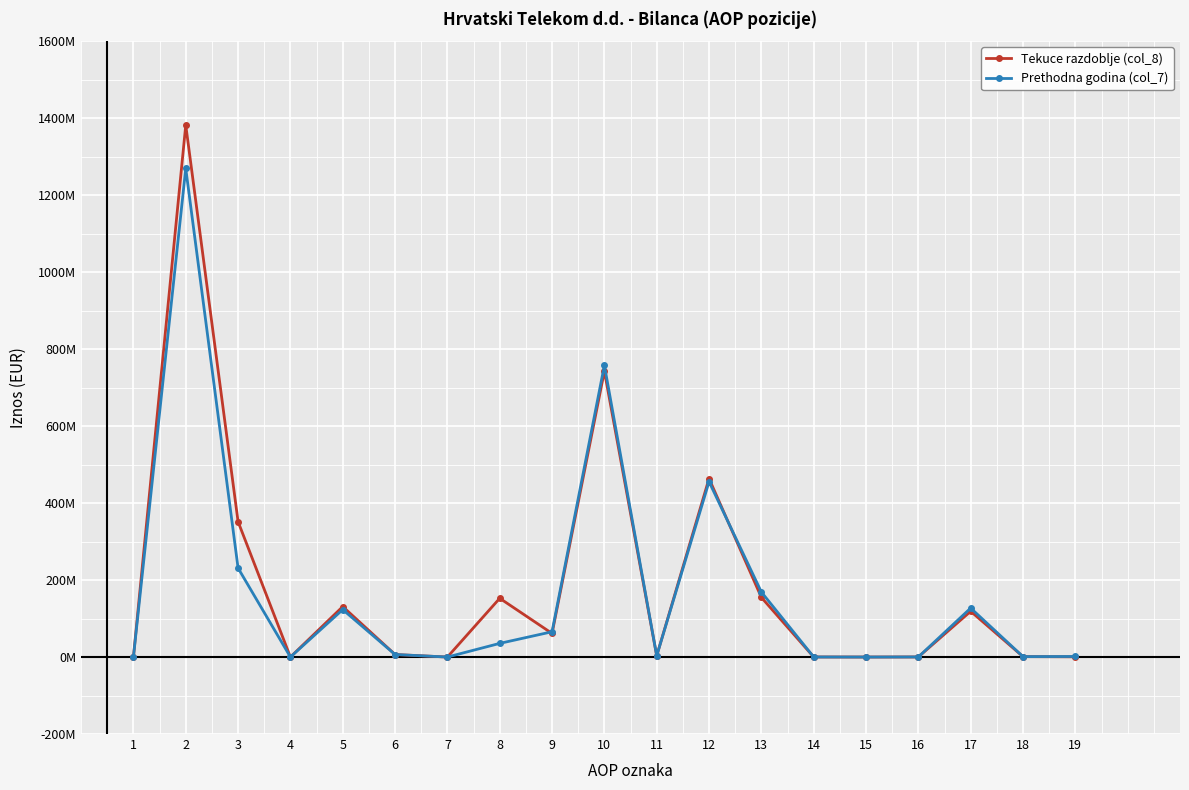

Which series has the widest spread of values?

Tekuce razdoblje (col_8)